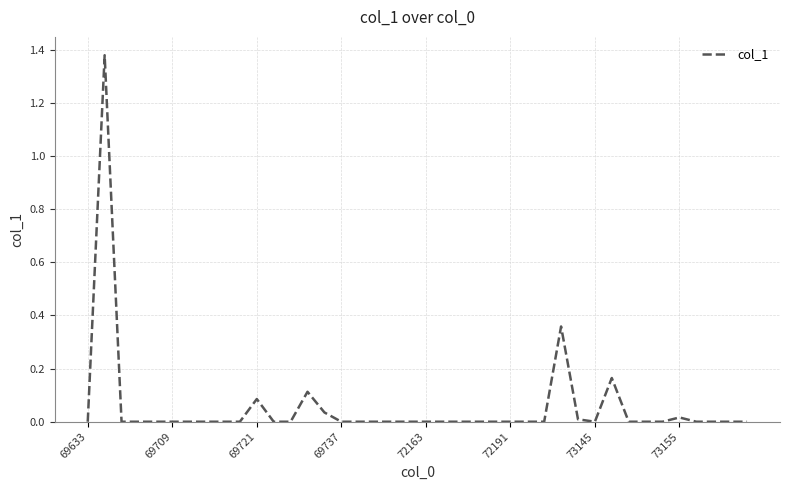

Is this an area chart (filled region under the line)?

No